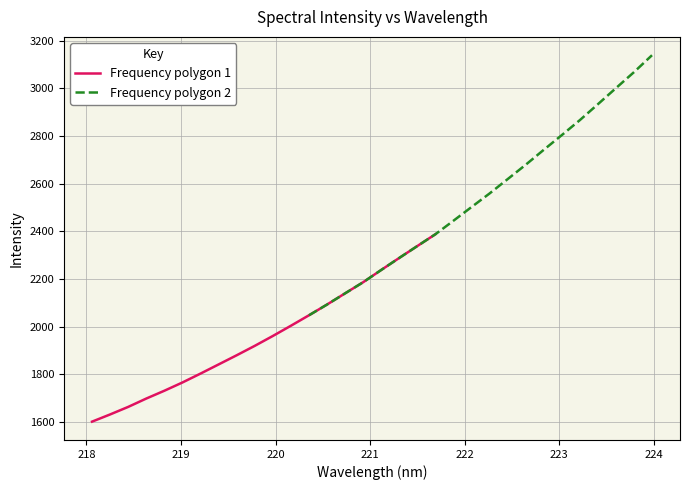

Reading right to left, transcribe all the data shown in this chart.

Frequency polygon 1: 2387.9	2338.3	2288.5	2237.9	2186.4	2139.7	2092.7	2047.6	2003.6	1960.7	1919.2	1879.7	1841.2	1802.8	1765.5	1730.8	1698.0	1662.9	1631.2	1601.0
Frequency polygon 2: 3139.5	3068.4	3001.2	2933.7	2866.9	2804.0	2742.2	2679.5	2619.2	2559.1	2502.1	2444.6	2387.9	2338.3	2288.5	2237.9	2186.4	2139.7	2092.7	2047.6